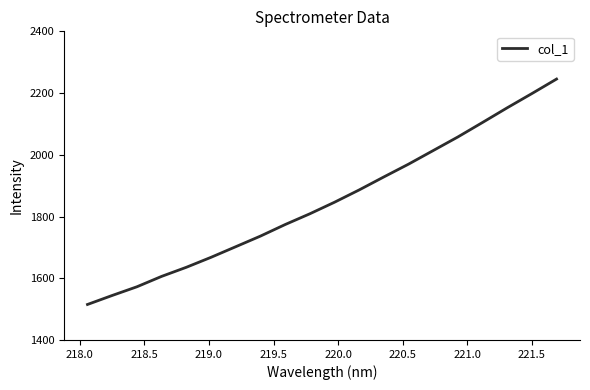

What is the greatest value displayed?

2245.4